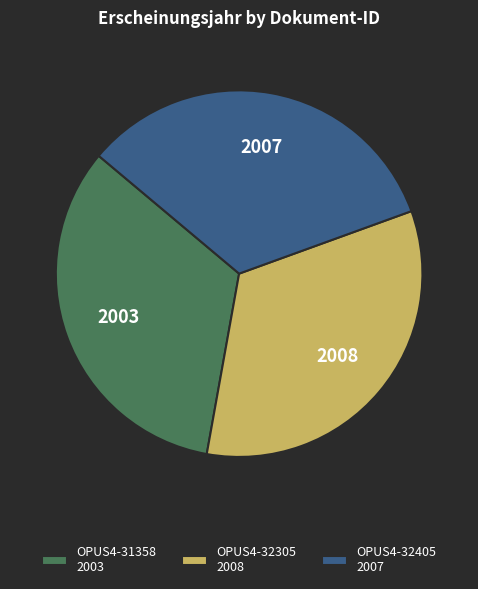

Is there a majority slice in this chart?

No